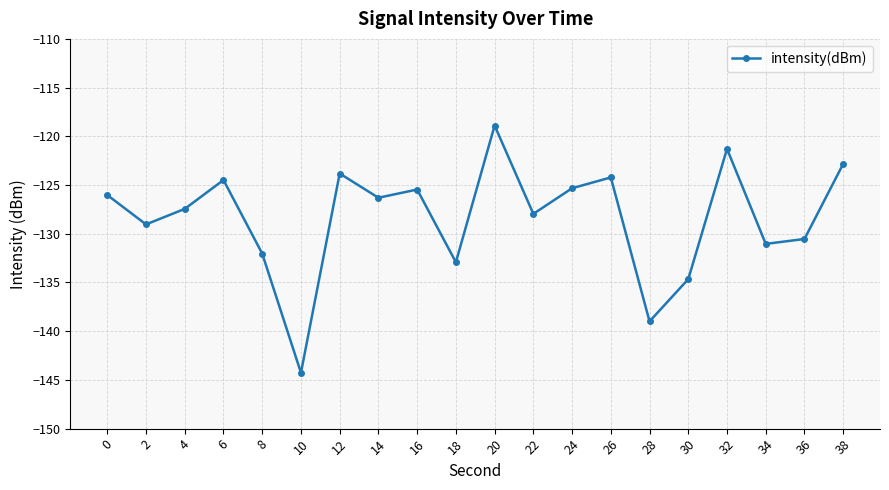

True or false: the data shows -125.5 at 16.

True